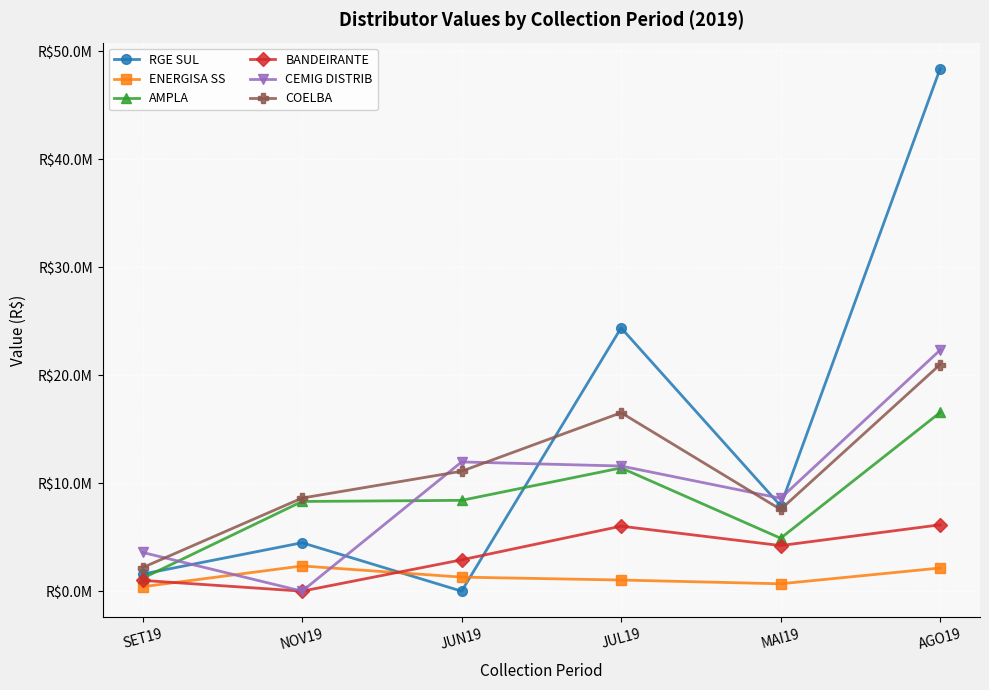

The value of COELBA at NOV19 is 11234455.5. True or false?

False